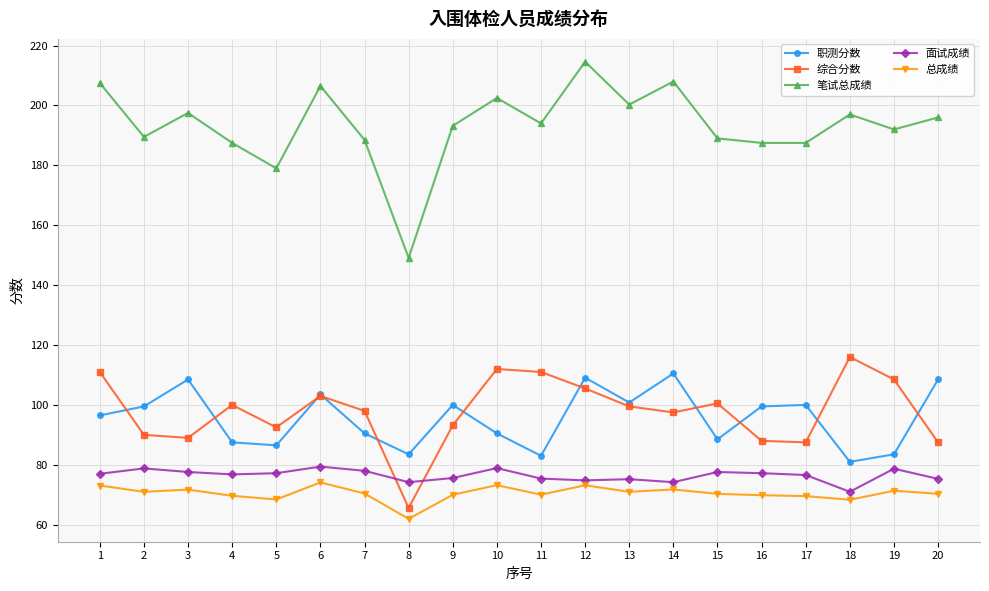

Is it true that 综合分数 equals 87.5 at 20?

True